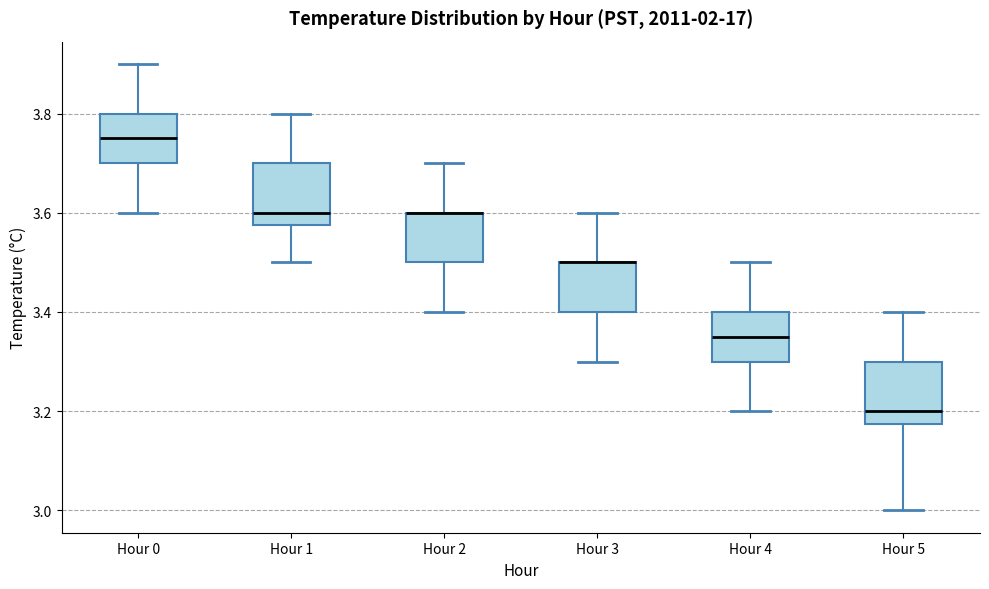

Reading left to right, read every box against the y-axis: the position of its median line, the range the box covers, and the ends of its whiskers. The values are not printed on the chart, so give them approximately, as read against the axis.

Hour 0: median 3.76, box 3.70 to 3.80, whiskers 3.60 to 3.90
Hour 1: median 3.60, box 3.58 to 3.70, whiskers 3.50 to 3.80
Hour 2: median 3.60 (drawn on the box's upper edge), box 3.50 to 3.60, whiskers 3.40 to 3.70
Hour 3: median 3.50 (drawn on the box's upper edge), box 3.40 to 3.50, whiskers 3.30 to 3.60
Hour 4: median 3.36, box 3.30 to 3.40, whiskers 3.20 to 3.50
Hour 5: median 3.20, box 3.18 to 3.30, whiskers 3.00 to 3.40